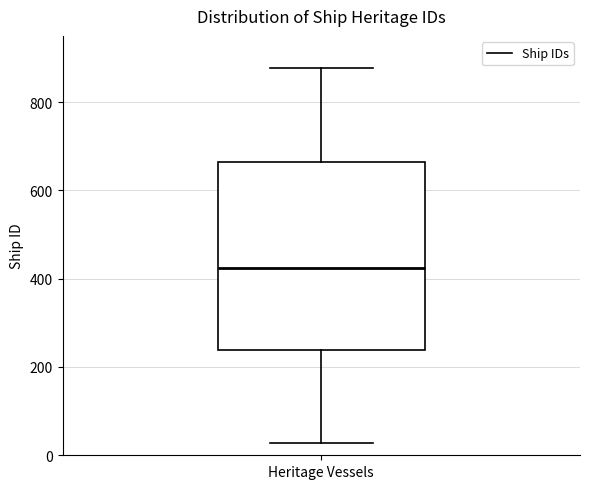

Read this box plot against the y-axis: the position of the median line, the range covered by the box, and the ends of both whiskers. The values are not printed on the chart, so give them approximately, as read against the axis.

median 420, box 240 to 660, whiskers 20 to 880